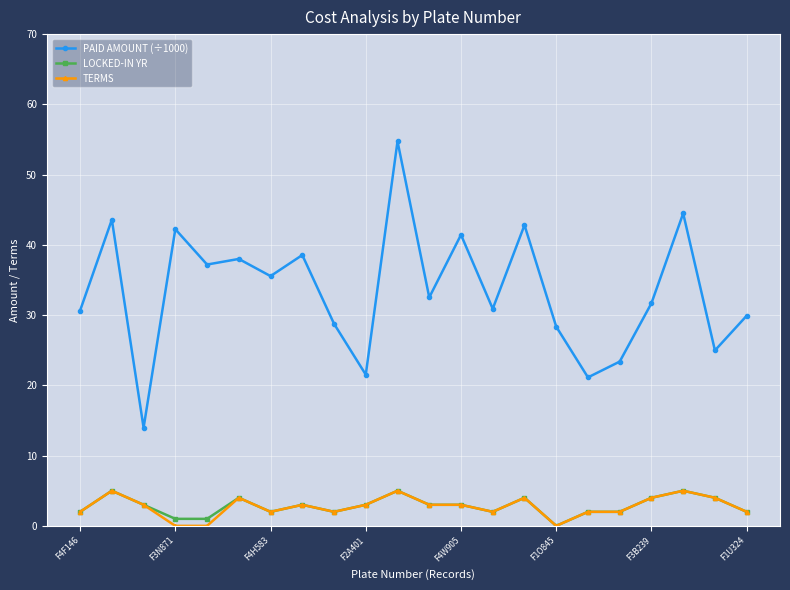

Which series has the largest range (max minus min)?

PAID AMOUNT (÷1000)